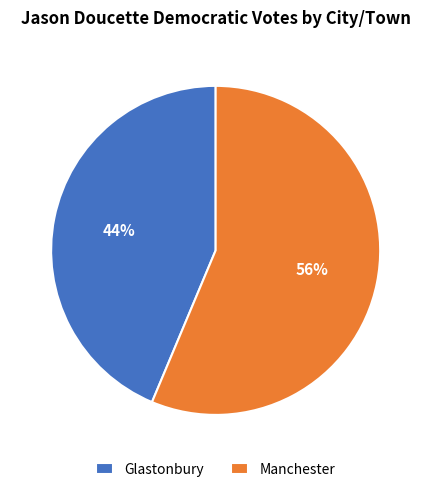

How many segments does this pie chart have?

2